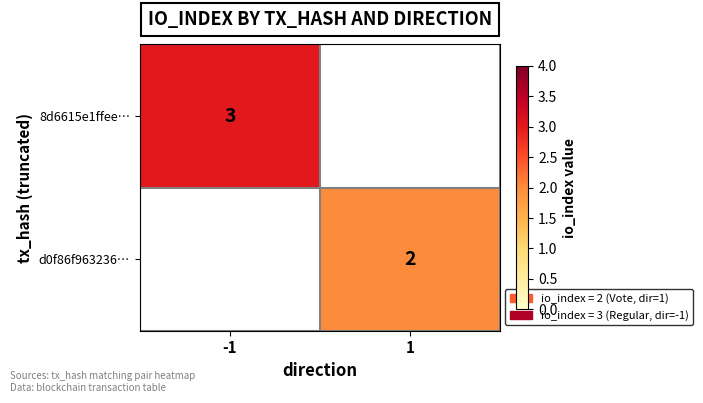

How many distinct data groups are displayed?

2